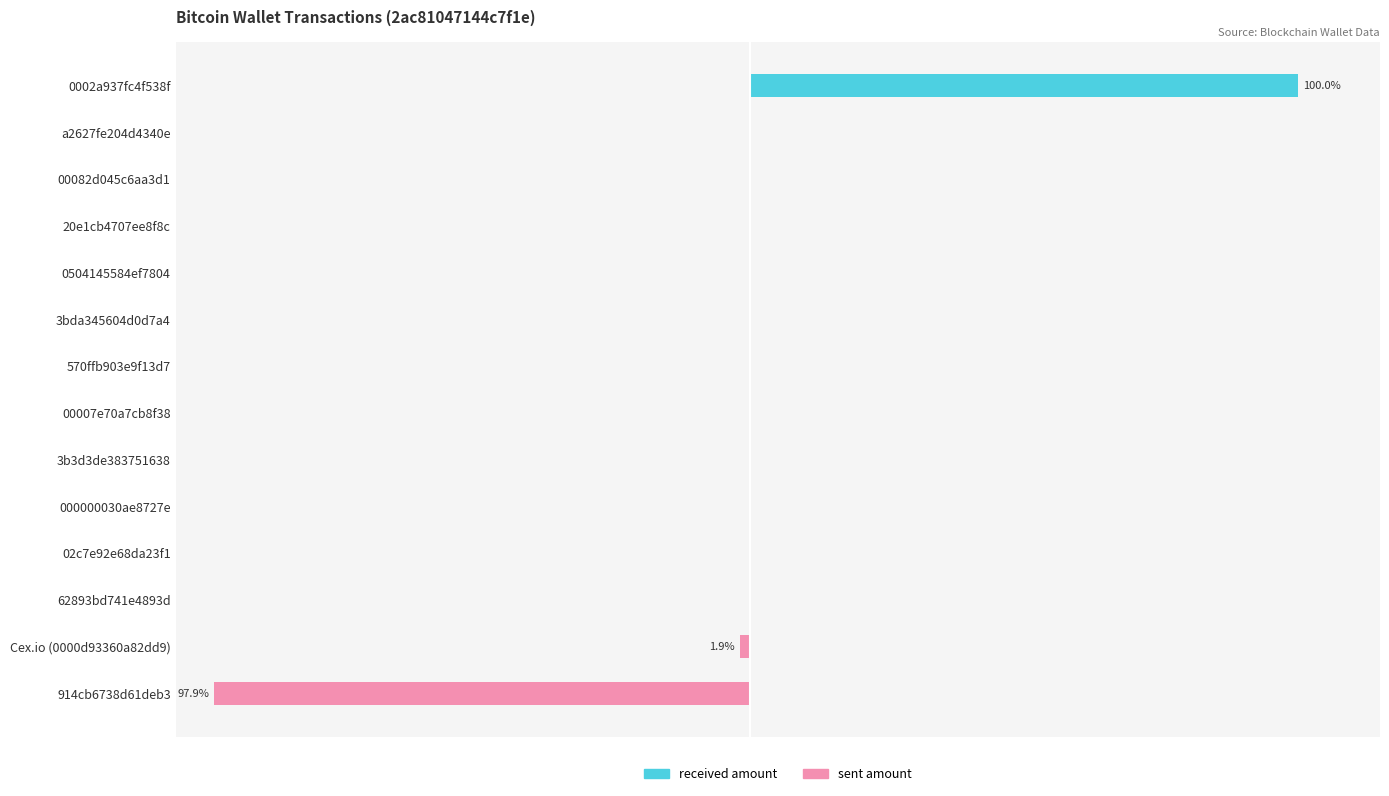

Reading right to left, what are all the values shown in this chart?

sent amount: 13=0.0	12=0.0	11=0.0	10=0.0	9=0.0	8=0.0	7=0.0	6=0.0	5=0.0	4=0.0	3=0.0	2=0.0	1=-1.9	0=-97.9
received amount: 13=100.0	12=0.0	11=0.0	10=0.0	9=0.0	8=0.0	7=0.0	6=0.0	5=0.0	4=0.0	3=0.0	2=0.0	1=0.0	0=0.0